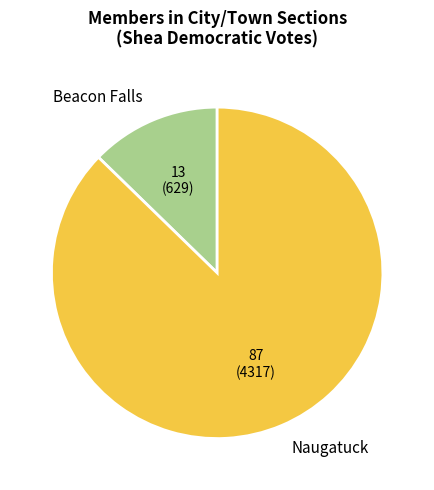

Is there any slice that represents more than half of the pie?

Yes